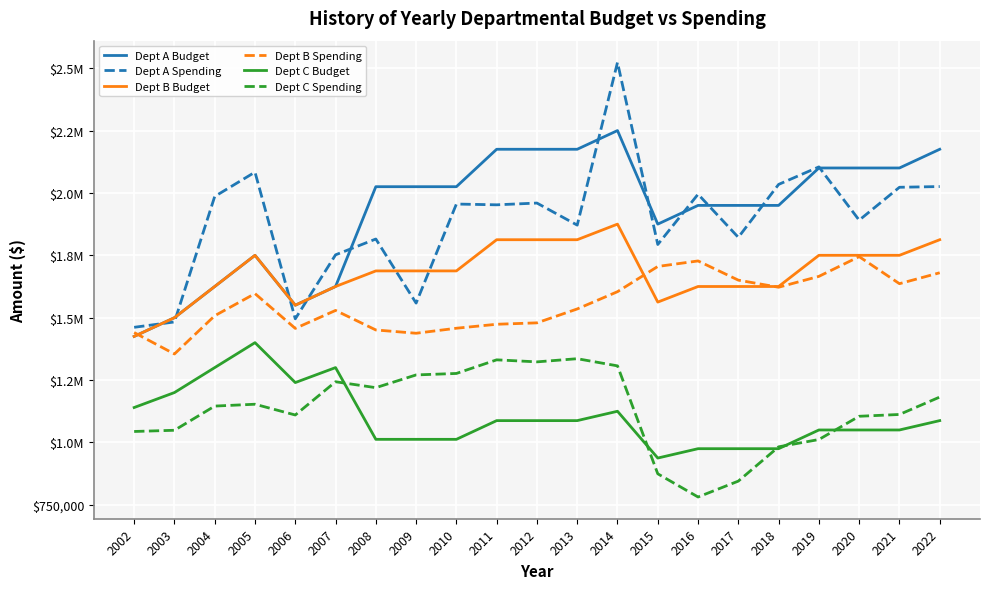

What are all the series names shown in the legend?

Dept A Budget, Dept A Spending, Dept B Budget, Dept B Spending, Dept C Budget, Dept C Spending